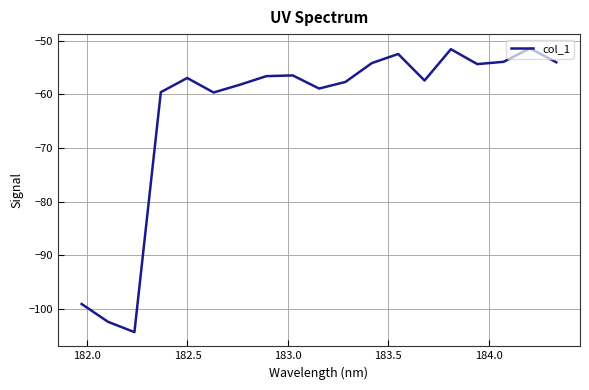

What is the greatest value displayed?

-51.4